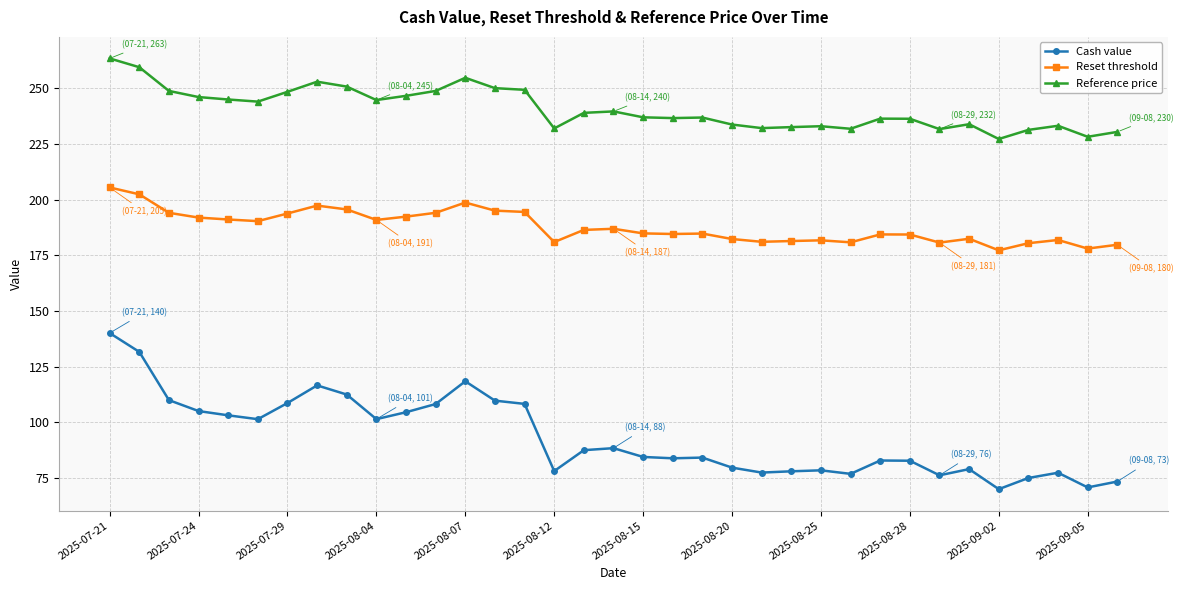

What is the value of the Reset threshold point at the 5th from the left?

191.1